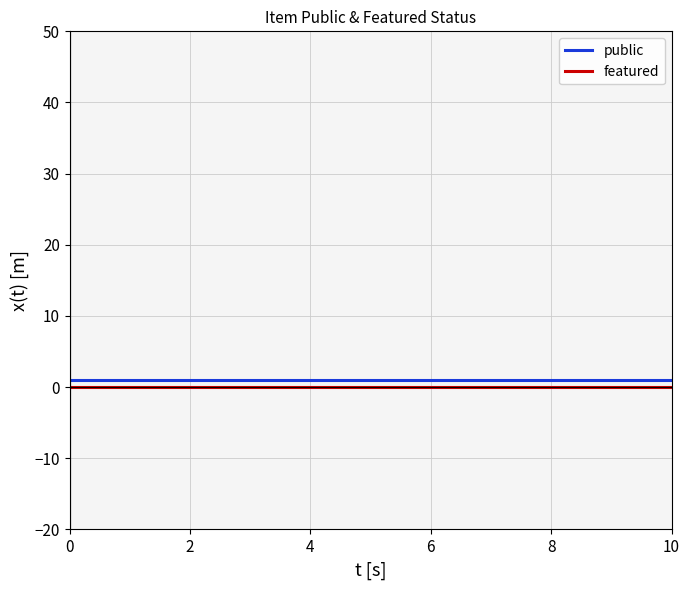

True or false: featured and public intersect in this chart.

False